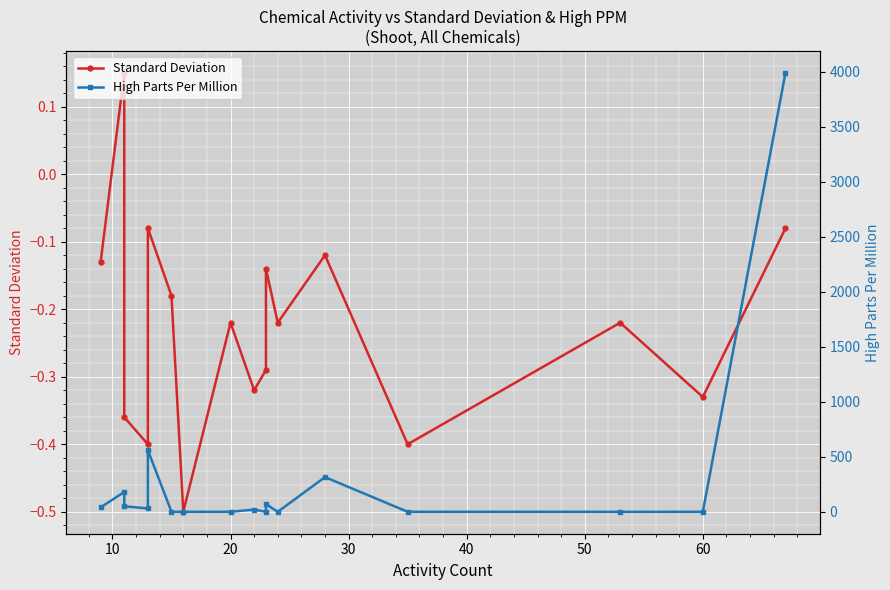

True or false: Standard Deviation and High Parts Per Million intersect in this chart.

False